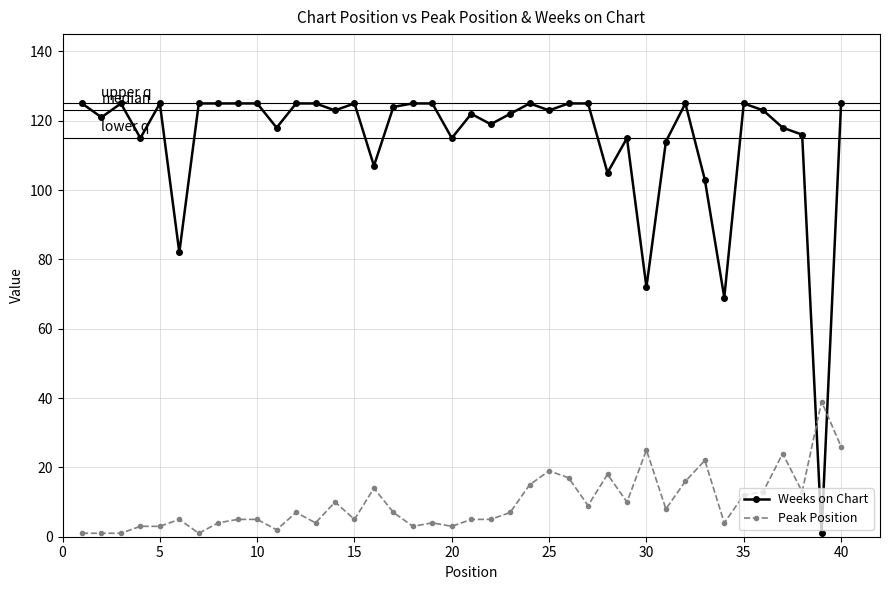

Does the chart have visible grid lines?

Yes